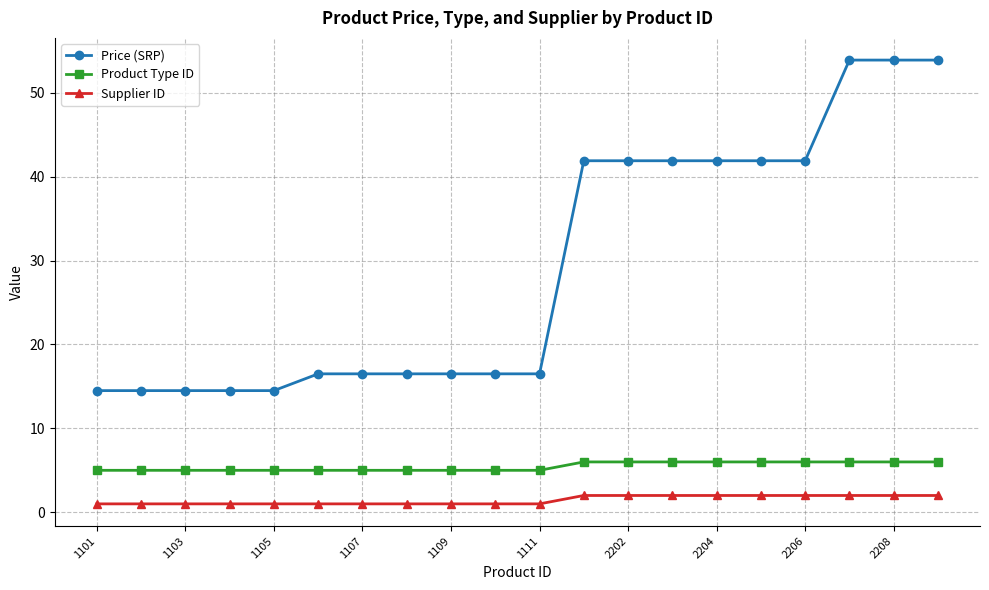

True or false: Product Type ID and Price (SRP) cross at least once.

False